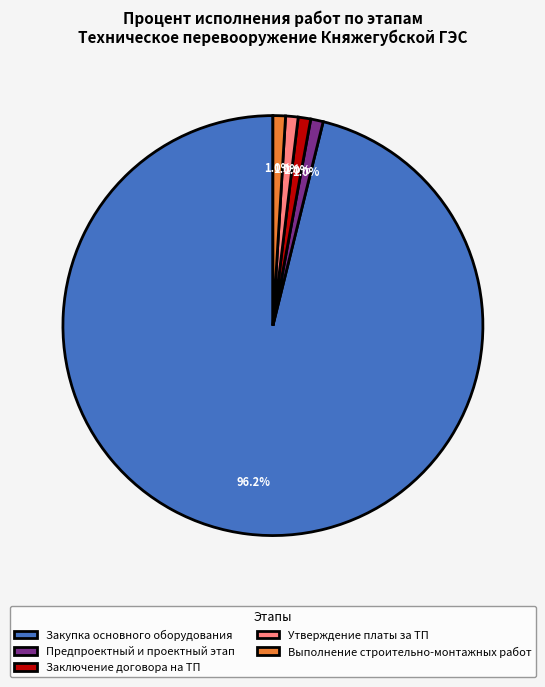

Combined, do Закупка основного оборудования and Выполнение строительно-монтажных работ account for over 50%?

Yes